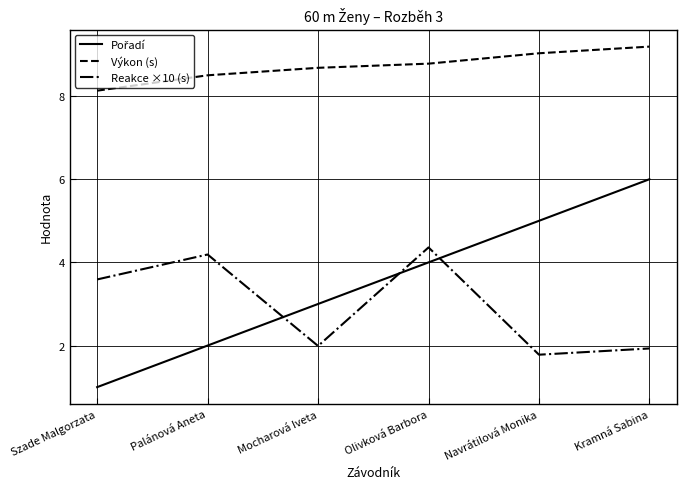

True or false: Výkon (s) has a value of 8.1 at Szade Malgorzata.

True